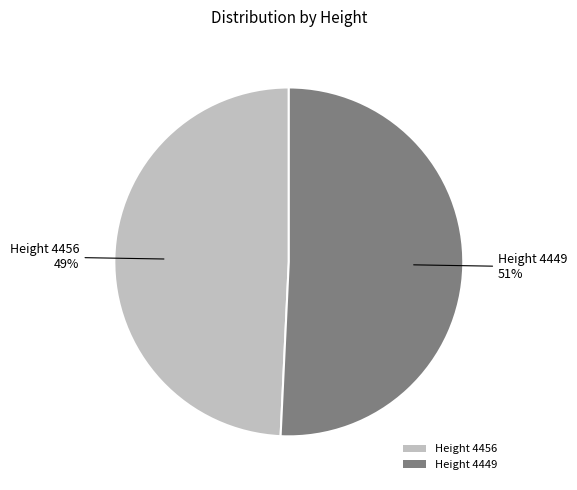

Do Height 4456 and Height 4449 together represent more than half of the pie?

Yes